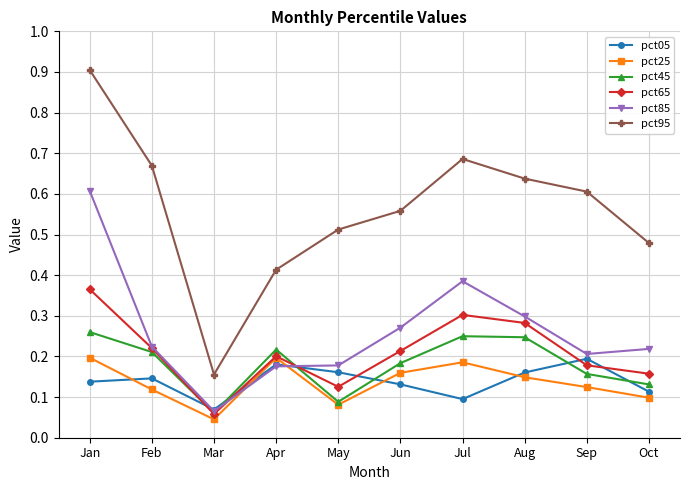

True or false: pct95 and pct25 intersect in this chart.

False